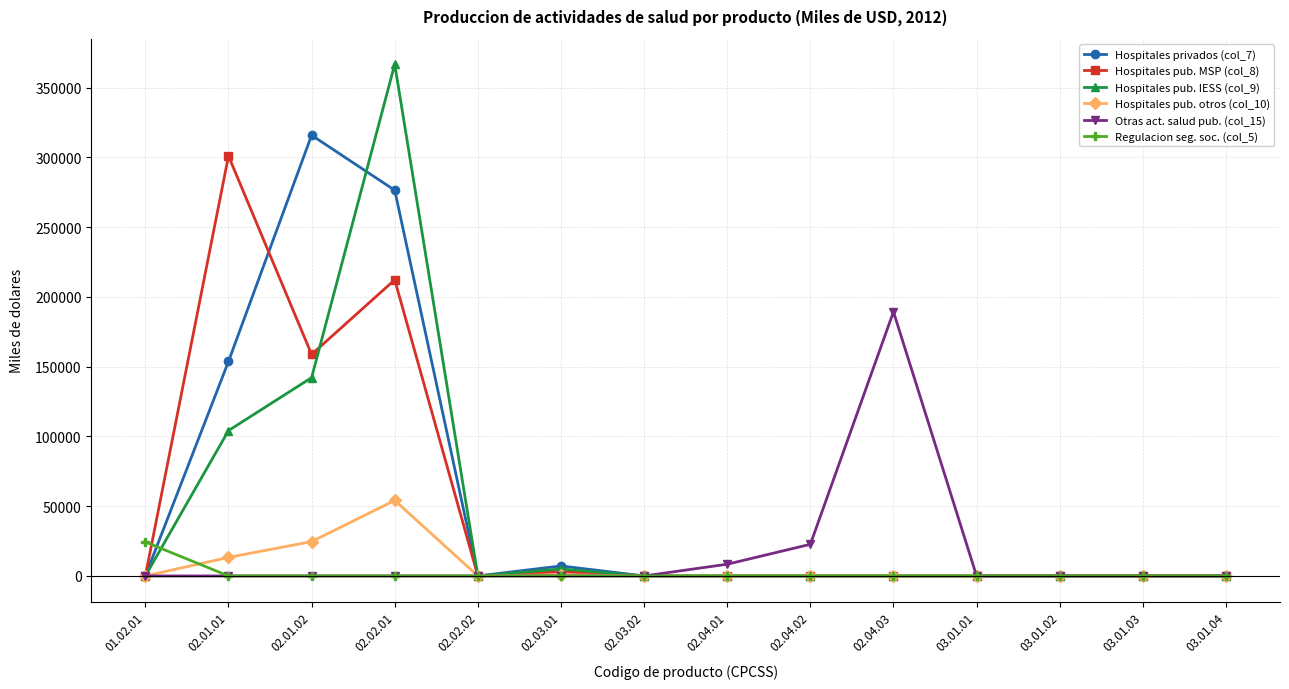

At which label does Hospitales pub. otros (col_10) reach its peak?

02.02.01